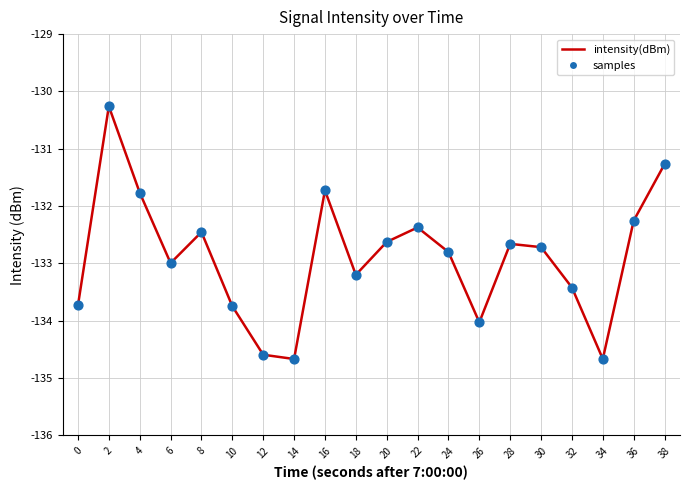

Between 32 and 24, which is larger?

24